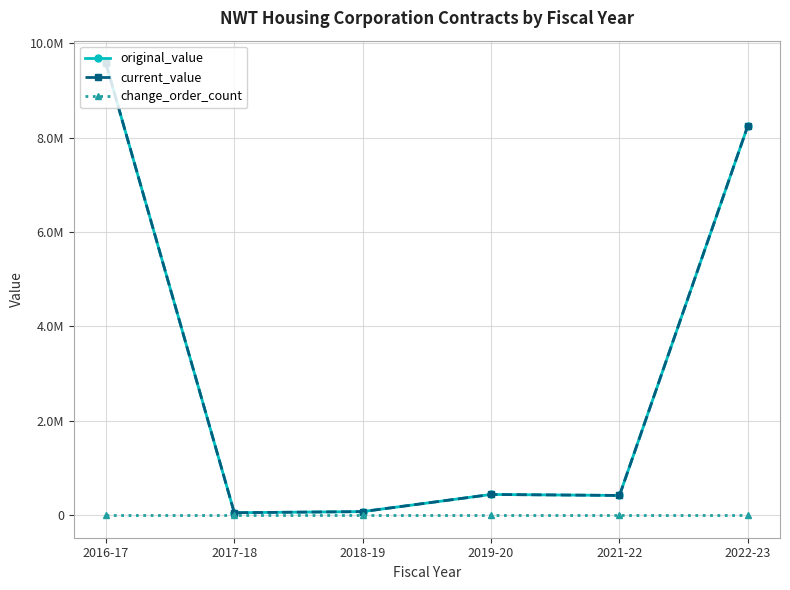

What is the total value across all series at 2017-18?

102240.0